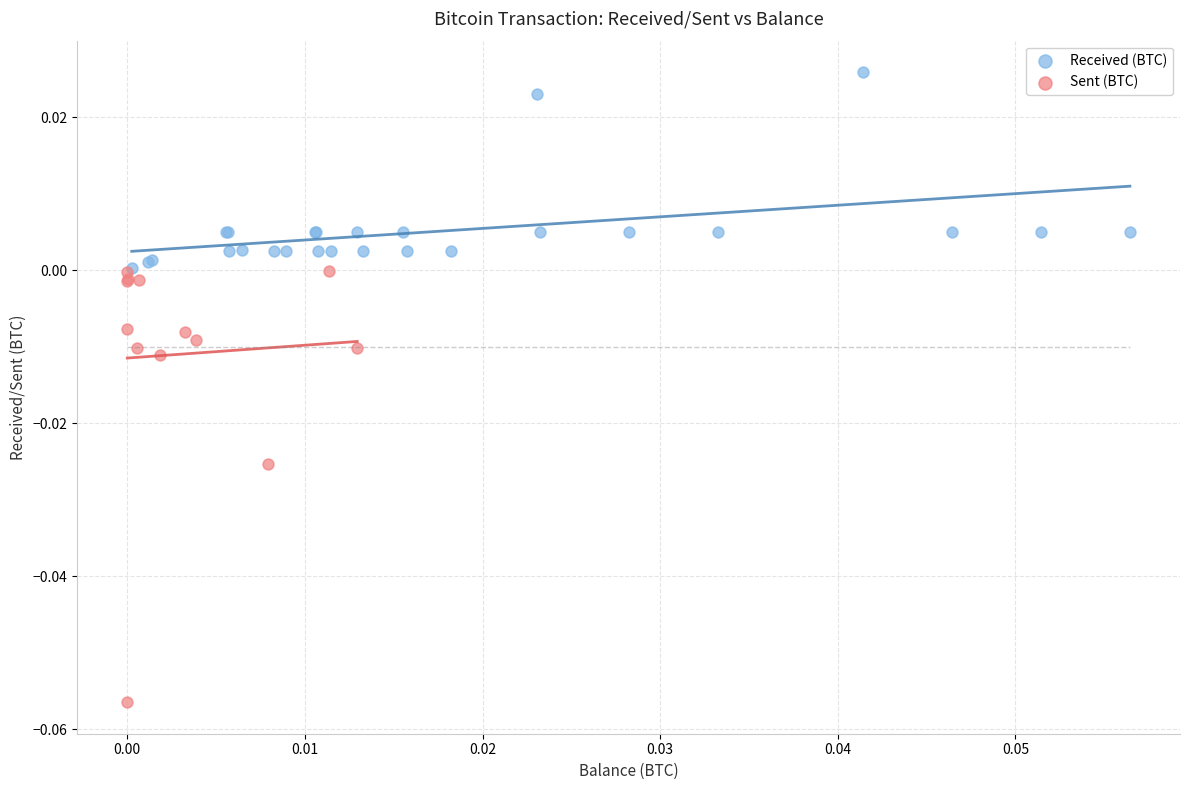

Which series has the widest spread of Y values?

Sent (BTC)